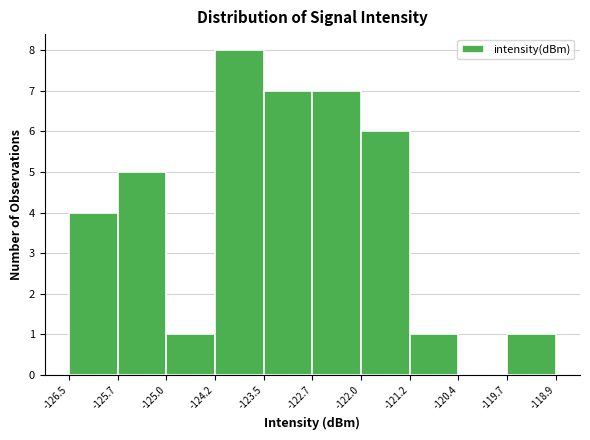

Reading left to right, list every bar in this chart as the range it spans on the x-axis followed by its height. The values are not printed on the chart, so give them approximately, as read against the axis.

-126.5 to -125.7: 4
-125.7 to -125.0: 5
-125.0 to -124.2: 1
-124.2 to -123.5: 8
-123.5 to -122.7: 7
-122.7 to -122.0: 7
-122.0 to -121.2: 6
-121.2 to -120.4: 1
-120.4 to -119.7: 0
-119.7 to -118.9: 1